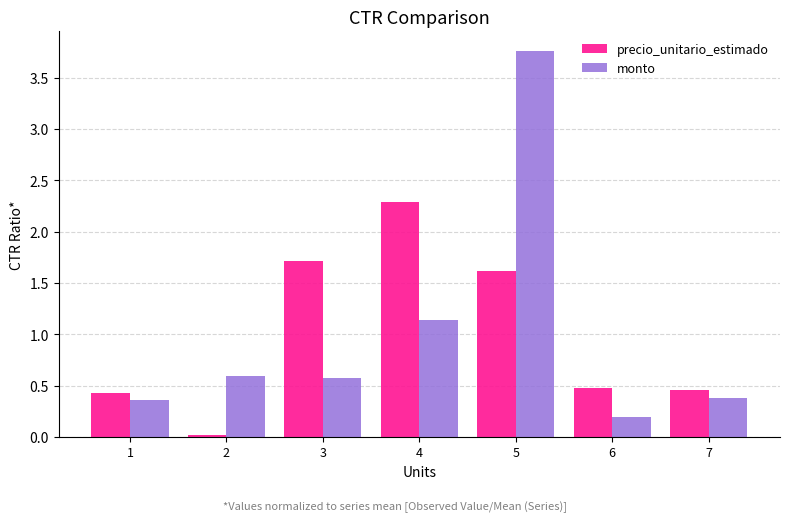

At 7, list the series in order from largest to smallest.

precio_unitario_estimado, monto